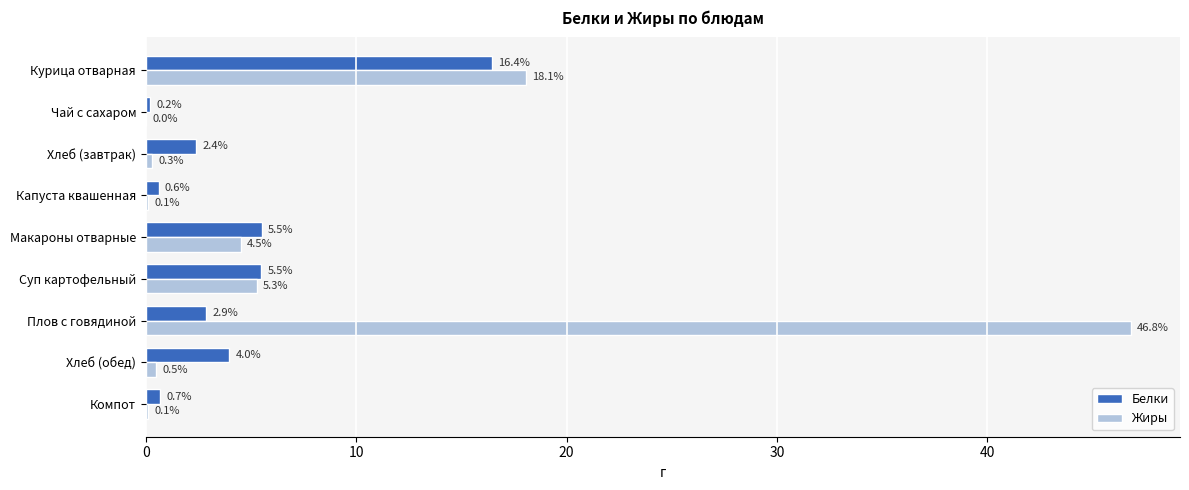

The Жиры series shows 18.1 at Курица отварная. True or false?

True